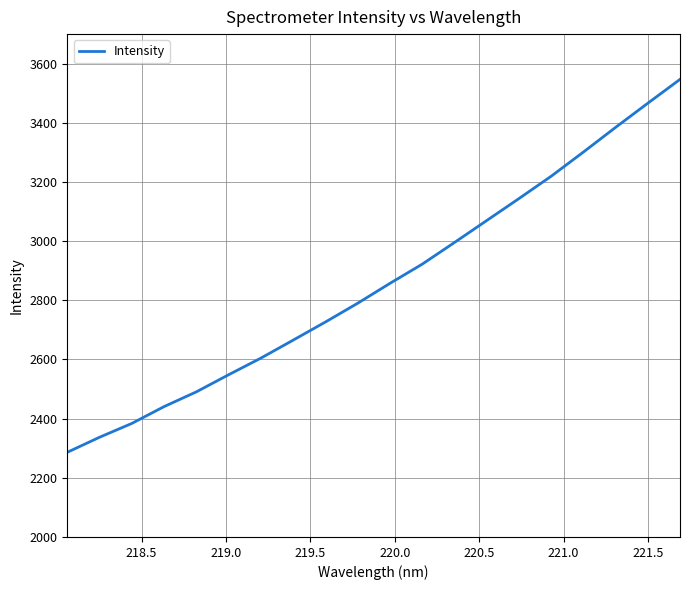

What is the smallest value displayed?

2286.3